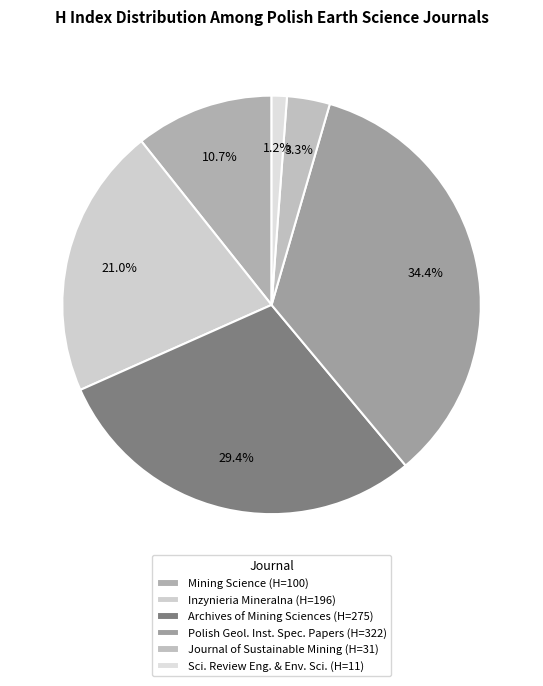

To the nearest percent, what is the difference between the largest and smallest slice percentages?

33%